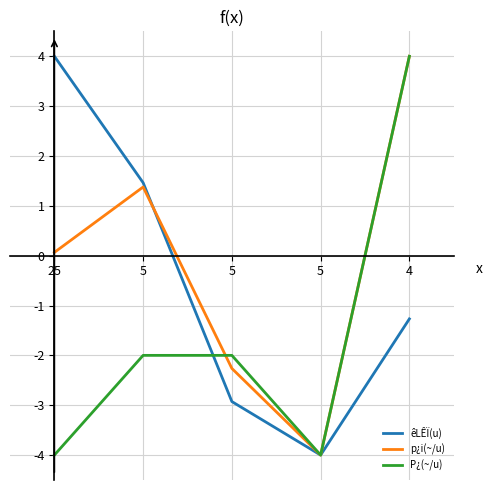

Which series has the largest total across all categories?

p¿i(~/u)